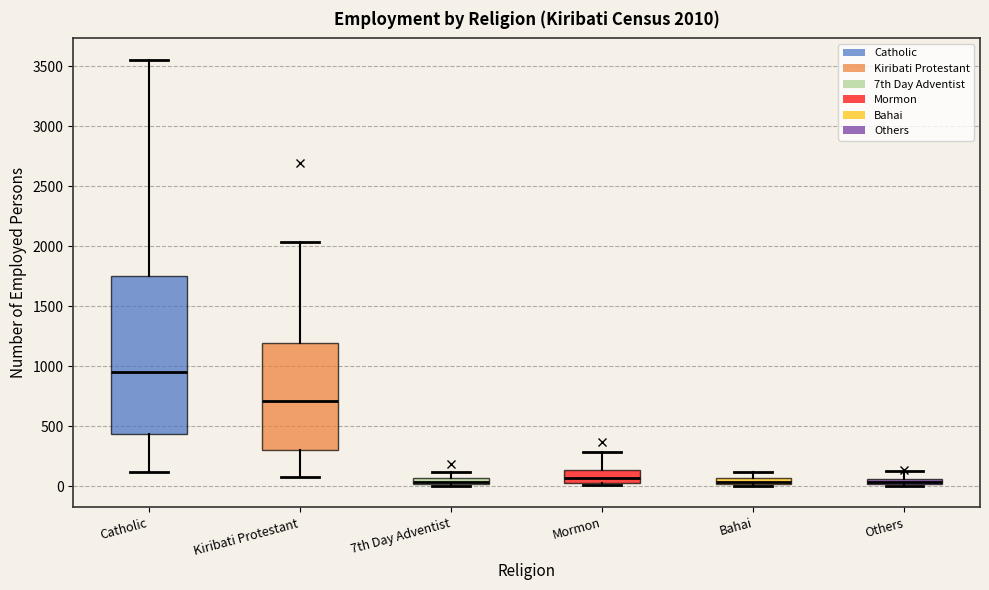

Which box is the tallest, from its lower edge to its upper edge?

Catholic